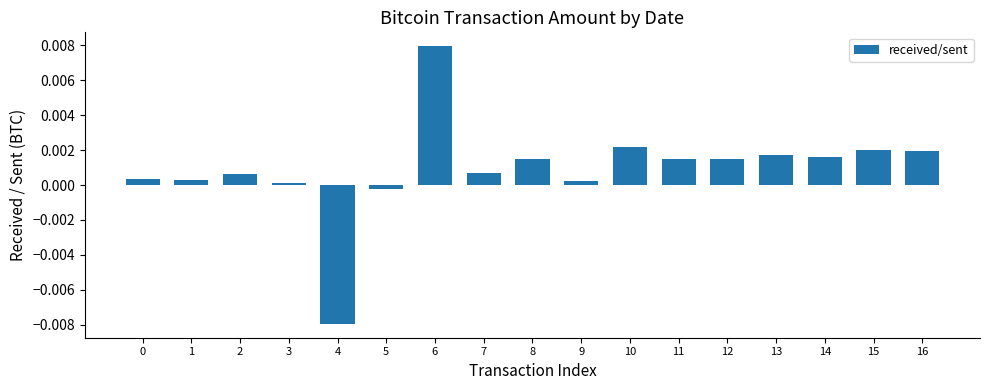

Between 7 and 9, which is larger?

7